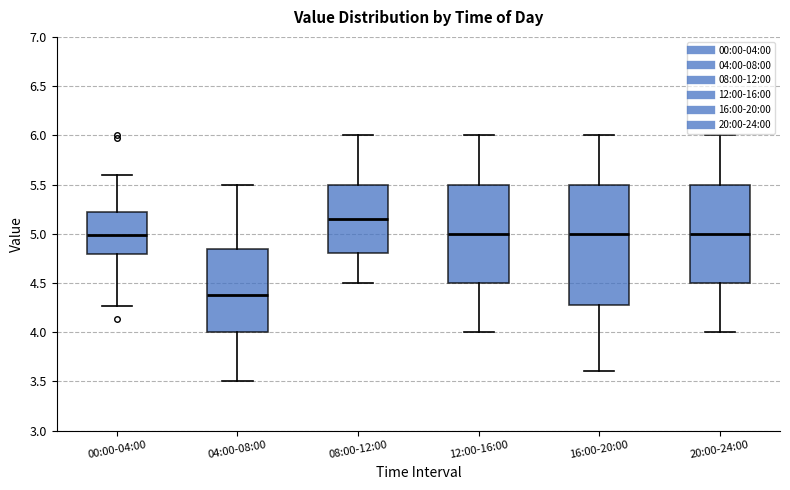

Which box has the lowest median line?

04:00-08:00